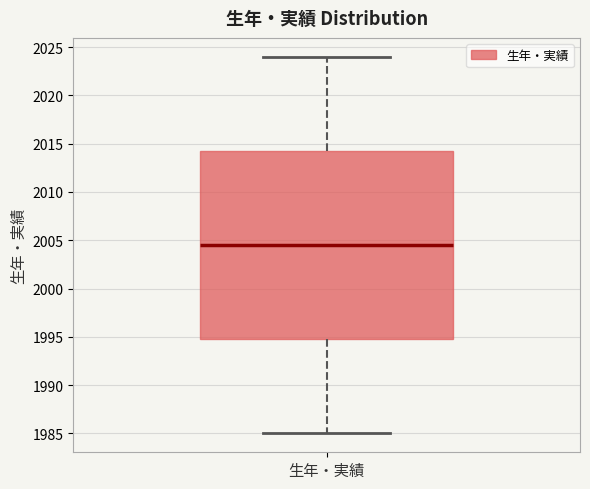

Read this box plot against the y-axis: the position of the median line, the range covered by the box, and the ends of both whiskers. The values are not printed on the chart, so give them approximately, as read against the axis.

median 2004.5, box 1995.0 to 2014.5, whiskers 1985.0 to 2024.0